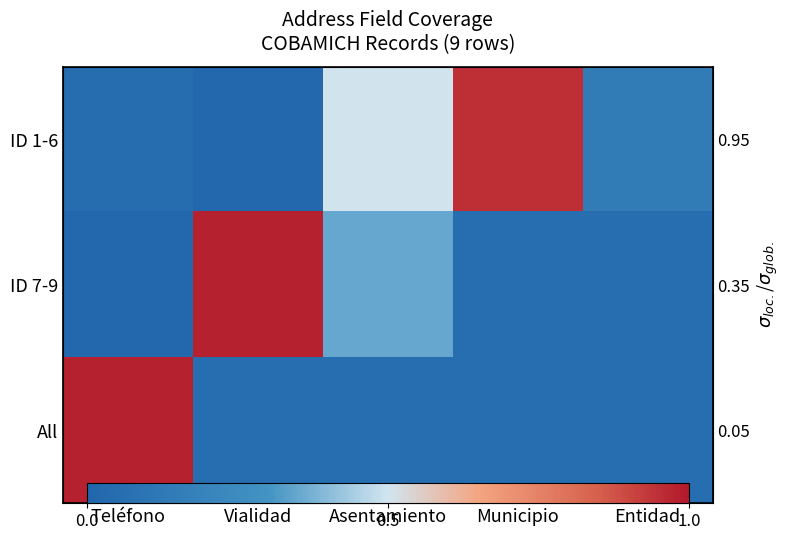

The ID 1-6 series shows 0.0 at Vialidad. True or false?

False